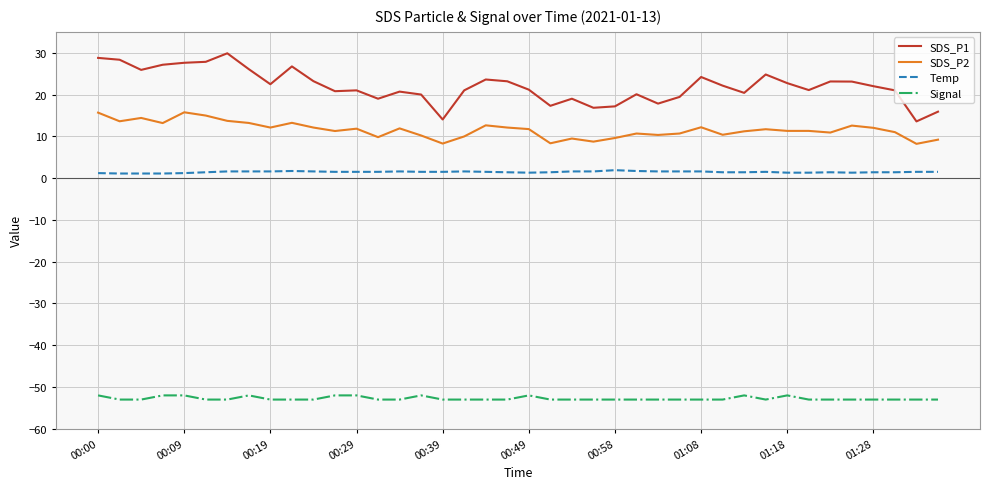

Rank the series by their maximum value, from lowest to highest.

Signal, Temp, SDS_P2, SDS_P1